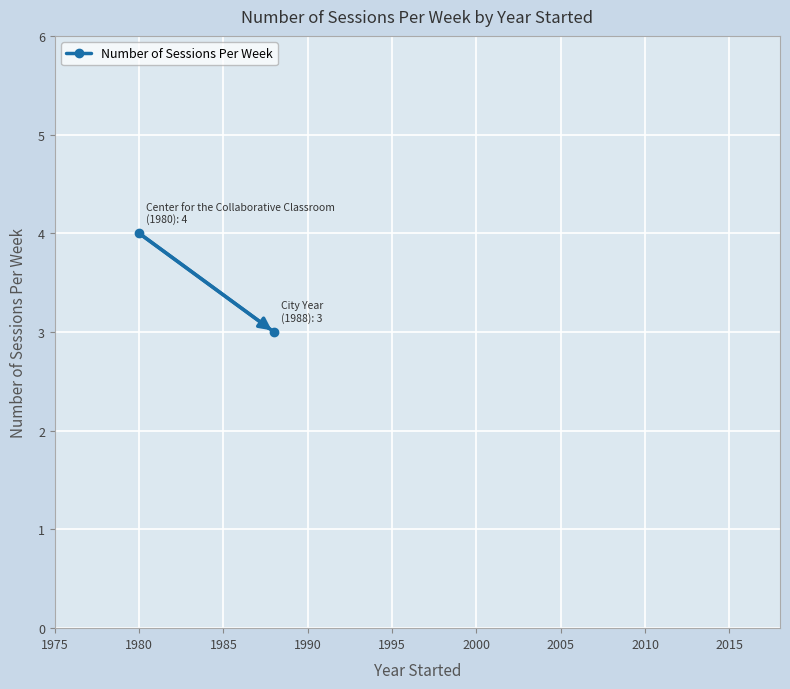

What is the difference between the maximum and minimum values?

1